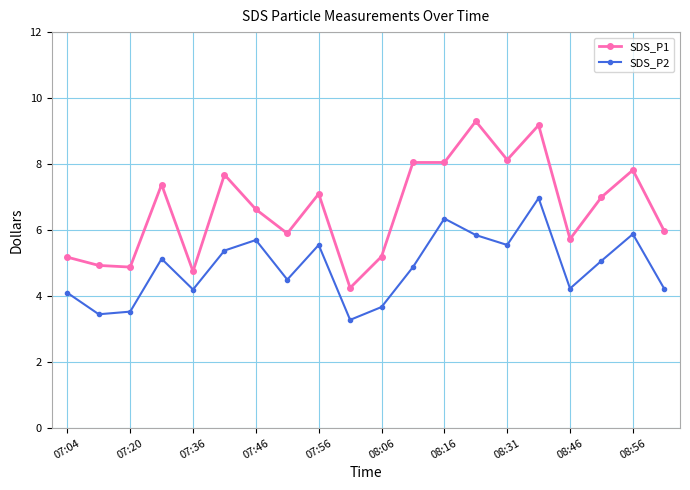

What is the value of the SDS_P2 point at the 6th from the left?

5.4